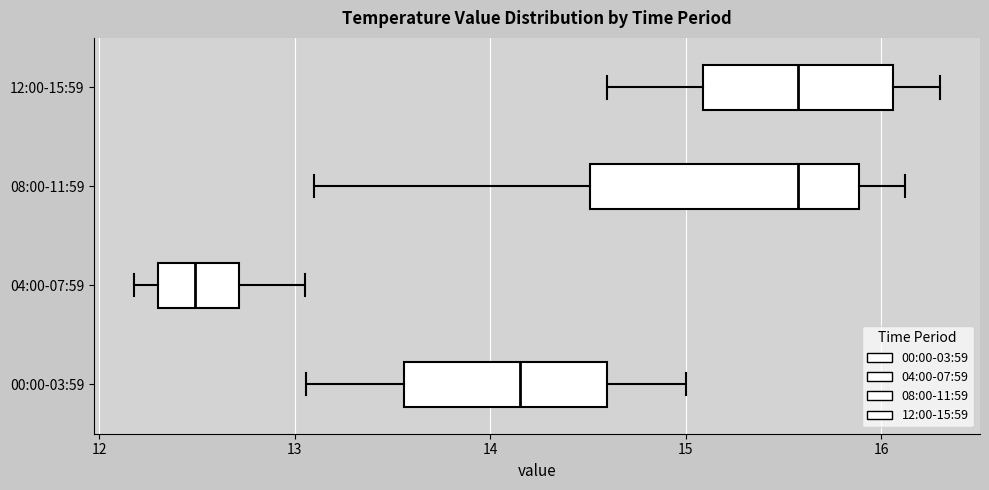

Where does the right whisker of the box for 12:00-15:59 end on the x-axis? The values are not printed on the chart, so give them approximately, as read against the axis.

16.3